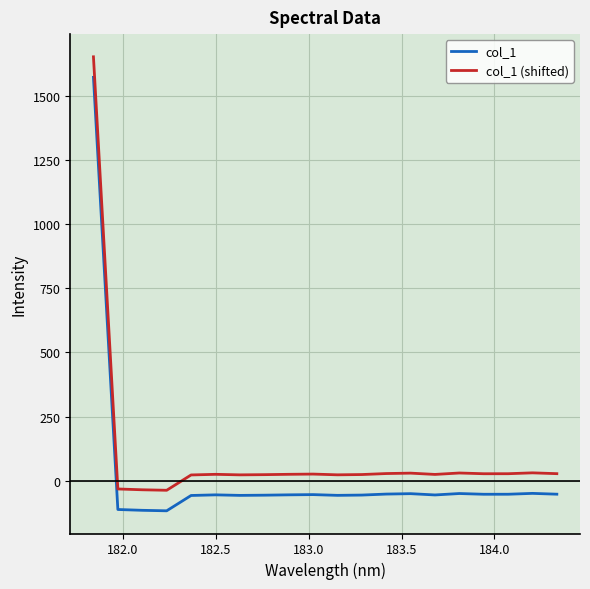

True or false: col_1 and col_1 (shifted) cross at least once.

False